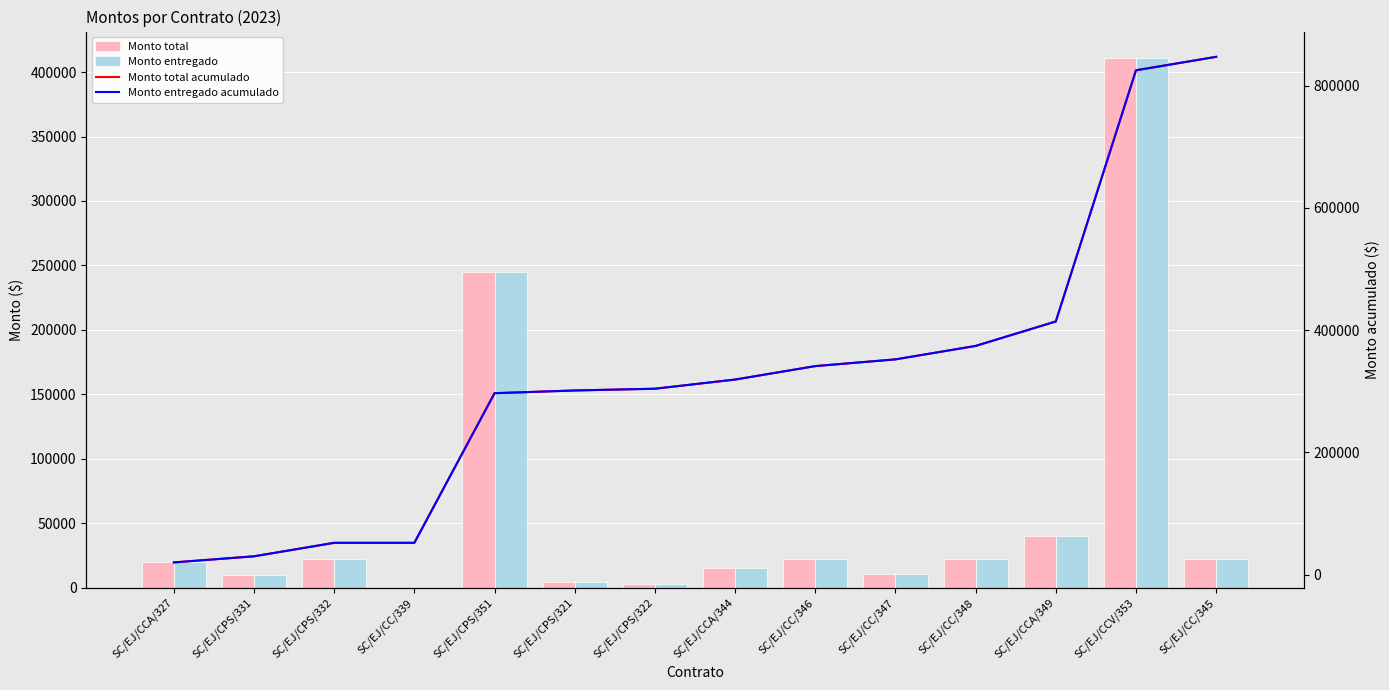

How many values in the Monto entregado series are below 22000?

7